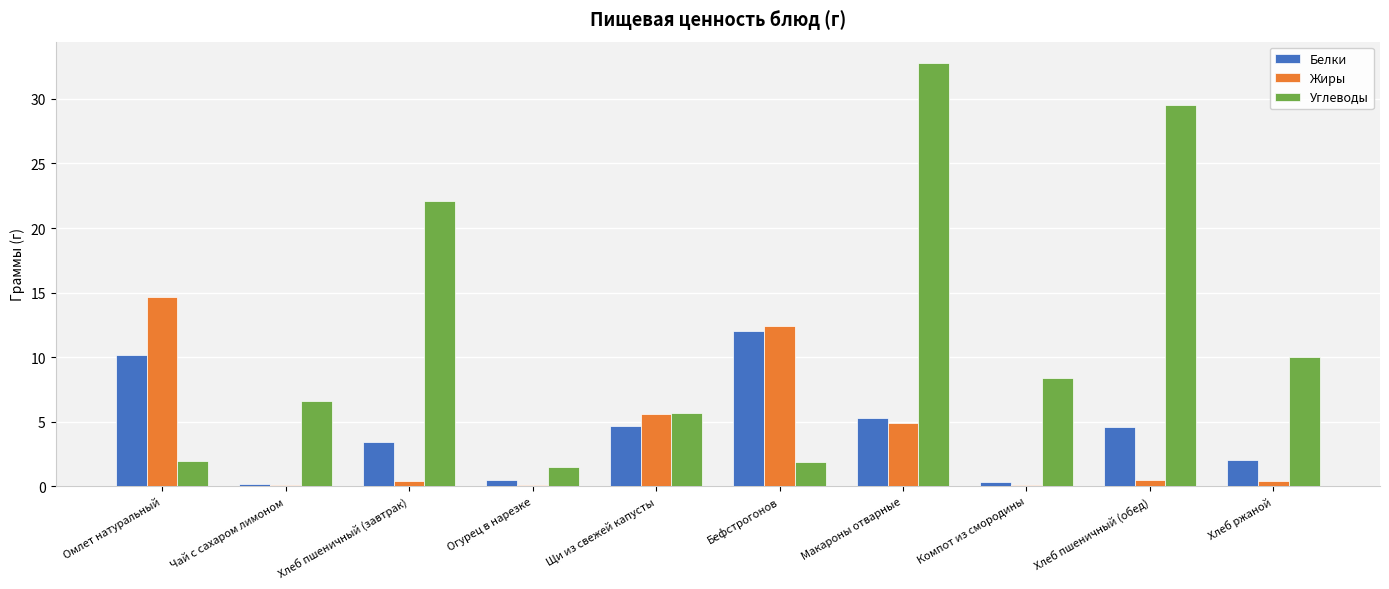

What is the difference between the Углеводы values at Чай с сахаром лимоном and Хлеб пшеничный (завтрак)?

15.5